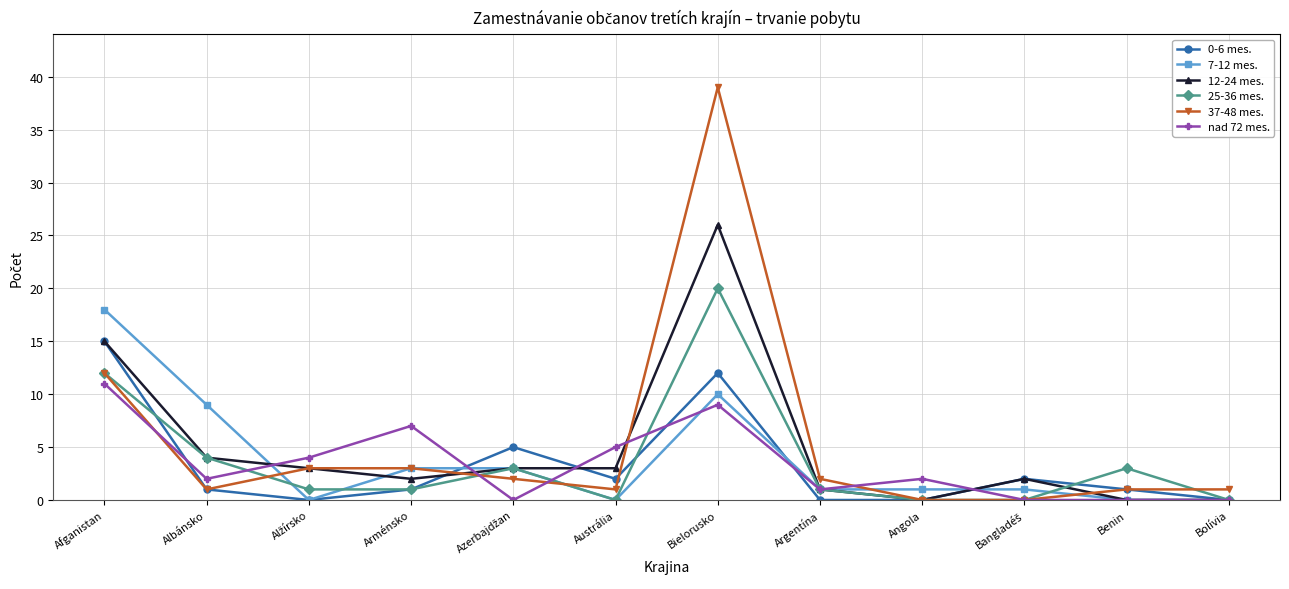

At which category does 37-48 mes. reach its first local valley?

Albánsko